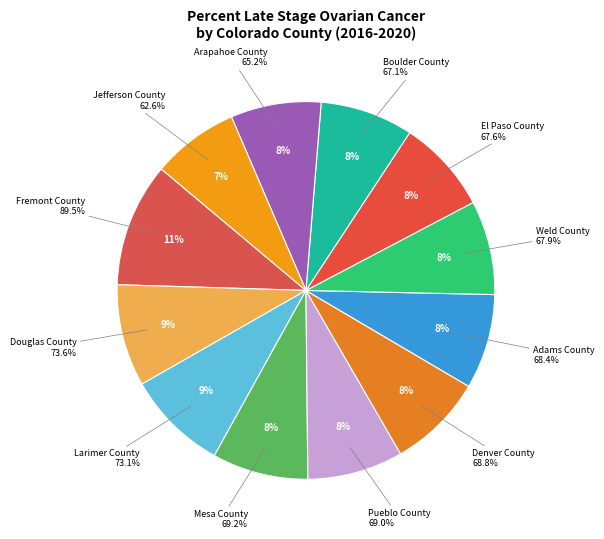

To the nearest percent, what is the difference between the Douglas County and El Paso County slice percentages?

1%